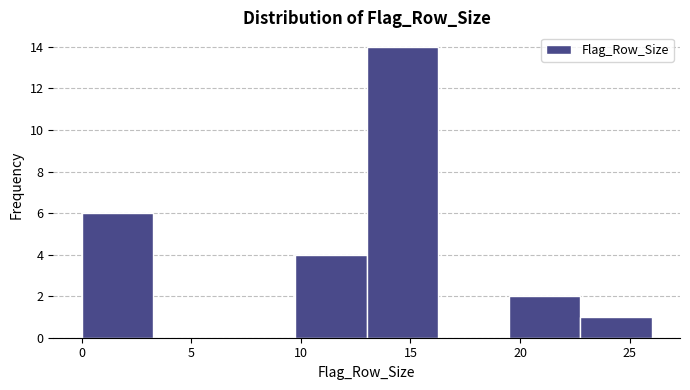

Reading left to right, list every bar in this chart as the range it spans on the x-axis followed by its height. Neither the bar edges nor the heights are printed on the chart, so give them approximately, as read against the axes.

0.00 to 3.25: 6
3.25 to 6.50: 0
6.50 to 9.75: 0
9.75 to 13.00: 4
13.00 to 16.25: 14
16.25 to 19.50: 0
19.50 to 22.75: 2
22.75 to 26.00: 1